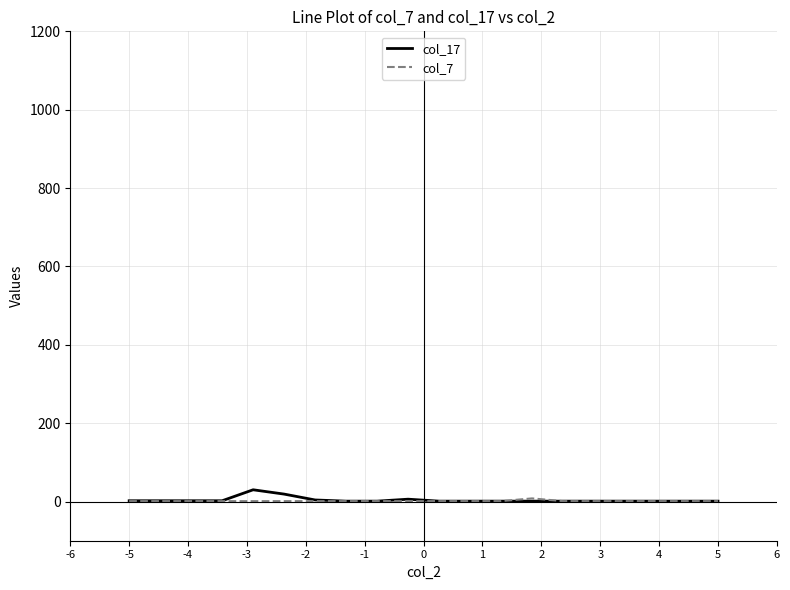

What is the greatest value displayed?

30